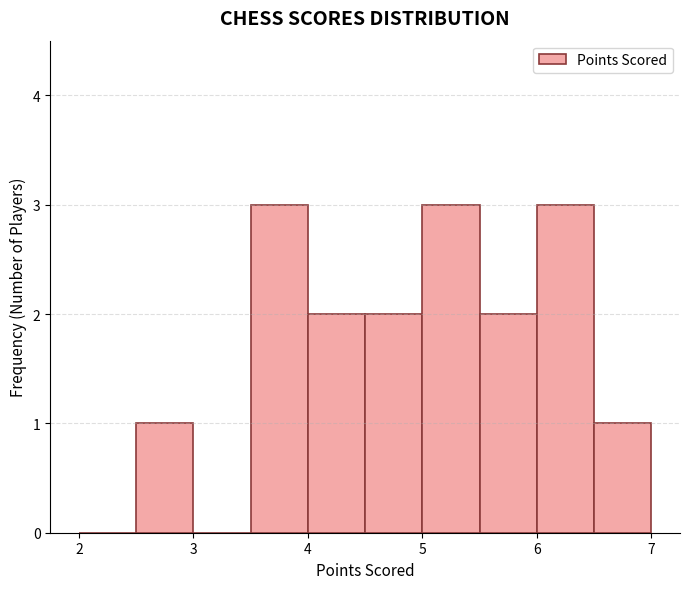

Reading left to right, list every bar in this chart as the range it spans on the x-axis followed by its height. The values are not printed on the chart, so give them approximately, as read against the axis.

2.0 to 2.5: 0
2.5 to 3.0: 1
3.0 to 3.5: 0
3.5 to 4.0: 3
4.0 to 4.5: 2
4.5 to 5.0: 2
5.0 to 5.5: 3
5.5 to 6.0: 2
6.0 to 6.5: 3
6.5 to 7.0: 1